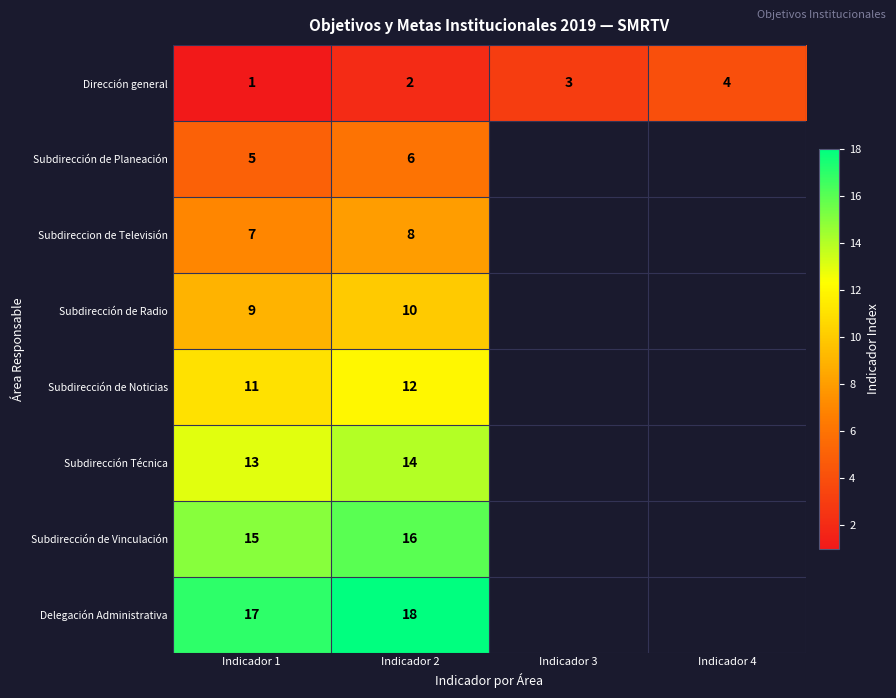

How many distinct data groups are displayed?

8